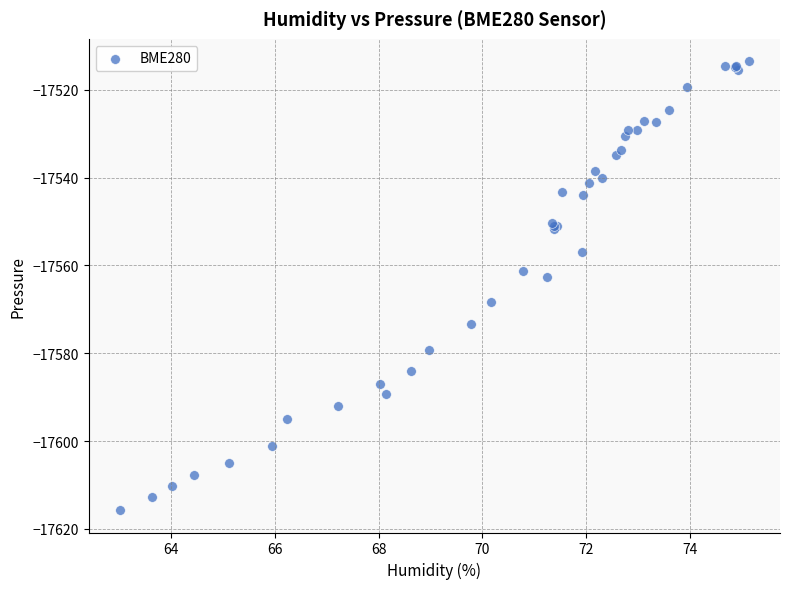

What Y value in the scatter plot is closest to -17564?

-17562.7